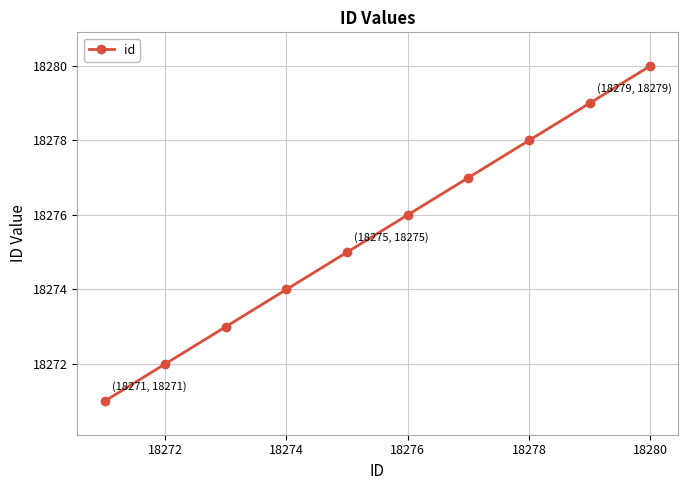

True or false: the data has more than 0 interior local peaks.

False